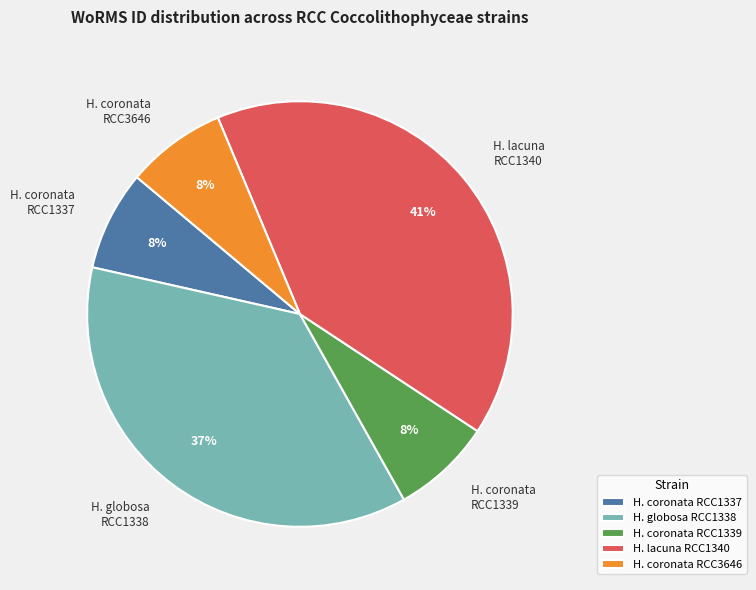

How many segments does this pie chart have?

5